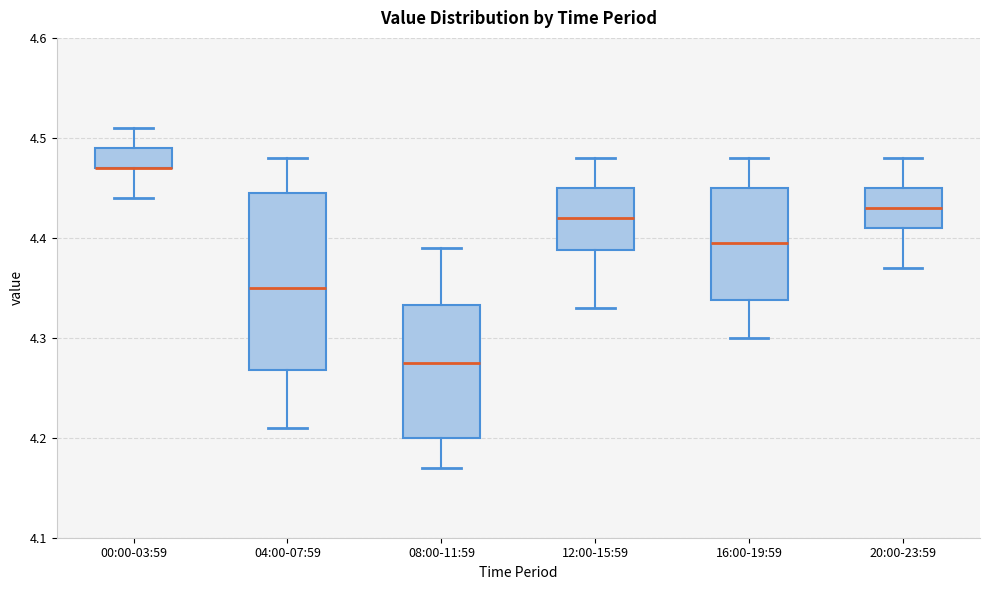

Reading left to right, read every box against the y-axis: the position of its median line, the range the box covers, and the ends of its whiskers. The values are not printed on the chart, so give them approximately, as read against the axis.

00:00-03:59: median 4.47 (drawn on the box's lower edge), box 4.47 to 4.49, whiskers 4.44 to 4.51
04:00-07:59: median 4.35, box 4.27 to 4.45, whiskers 4.21 to 4.48
08:00-11:59: median 4.28, box 4.20 to 4.33, whiskers 4.17 to 4.39
12:00-15:59: median 4.42, box 4.39 to 4.45, whiskers 4.33 to 4.48
16:00-19:59: median 4.40, box 4.34 to 4.45, whiskers 4.30 to 4.48
20:00-23:59: median 4.43, box 4.41 to 4.45, whiskers 4.37 to 4.48